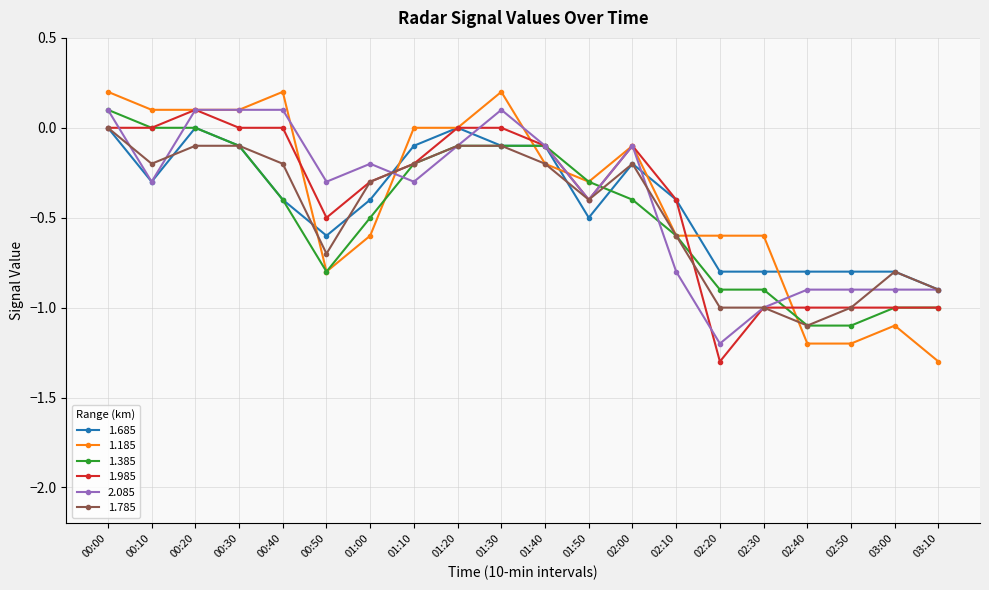

What is the approximate value of 1.385 at 02:30?

-0.9